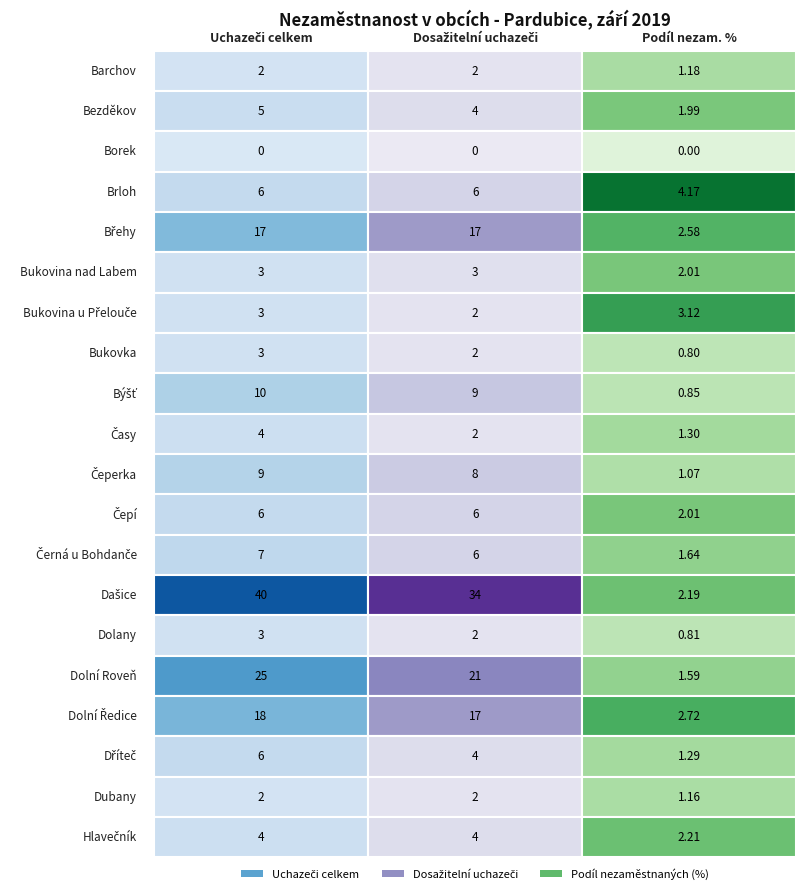

Reading left to right, extract all data points from this chart.

Barchov: Barchov=2.0	Bezděkov=2.0	Borek=1.2
Bezděkov: Barchov=5.0	Bezděkov=4.0	Borek=2.0
Borek: Barchov=0.0	Bezděkov=0.0	Borek=0.0
Brloh: Barchov=6.0	Bezděkov=6.0	Borek=4.2
Břehy: Barchov=17.0	Bezděkov=17.0	Borek=2.6
Bukovina nad Labem: Barchov=3.0	Bezděkov=3.0	Borek=2.0
Bukovina u Přelouče: Barchov=3.0	Bezděkov=2.0	Borek=3.1
Bukovka: Barchov=3.0	Bezděkov=2.0	Borek=0.8
Býšť: Barchov=10.0	Bezděkov=9.0	Borek=0.8
Časy: Barchov=4.0	Bezděkov=2.0	Borek=1.3
Čeperka: Barchov=9.0	Bezděkov=8.0	Borek=1.1
Čepí: Barchov=6.0	Bezděkov=6.0	Borek=2.0
Černá u Bohdanče: Barchov=7.0	Bezděkov=6.0	Borek=1.6
Dašice: Barchov=40.0	Bezděkov=34.0	Borek=2.2
Dolany: Barchov=3.0	Bezděkov=2.0	Borek=0.8
Dolní Roveň: Barchov=25.0	Bezděkov=21.0	Borek=1.6
Dolní Ředice: Barchov=18.0	Bezděkov=17.0	Borek=2.7
Dříteč: Barchov=6.0	Bezděkov=4.0	Borek=1.3
Dubany: Barchov=2.0	Bezděkov=2.0	Borek=1.2
Hlavečník: Barchov=4.0	Bezděkov=4.0	Borek=2.2